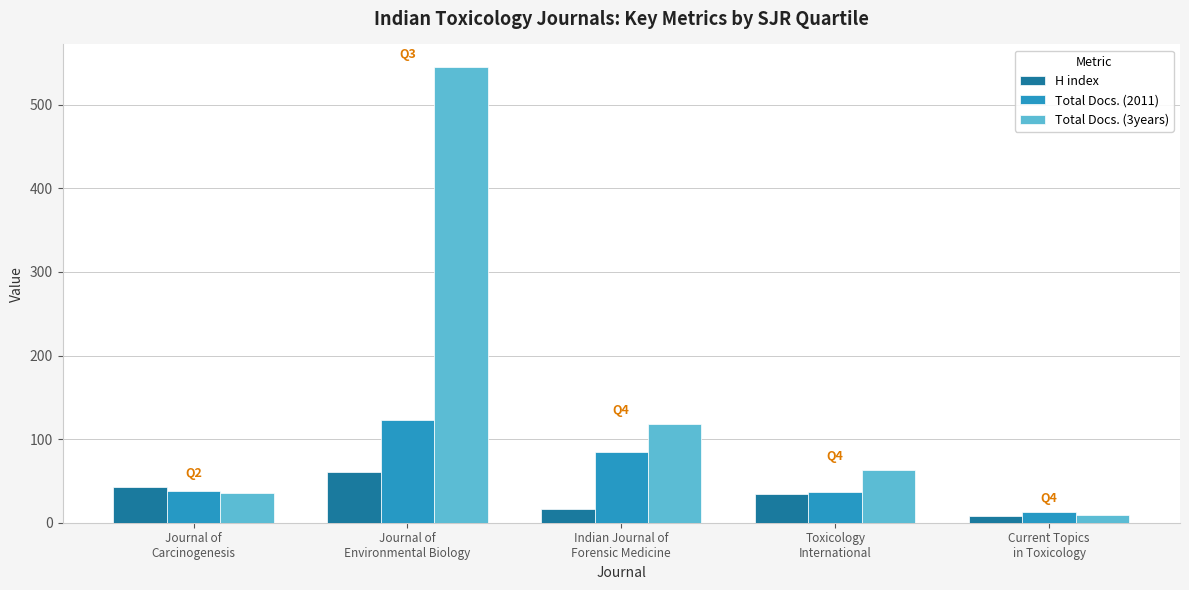

What is the greatest value displayed?

545